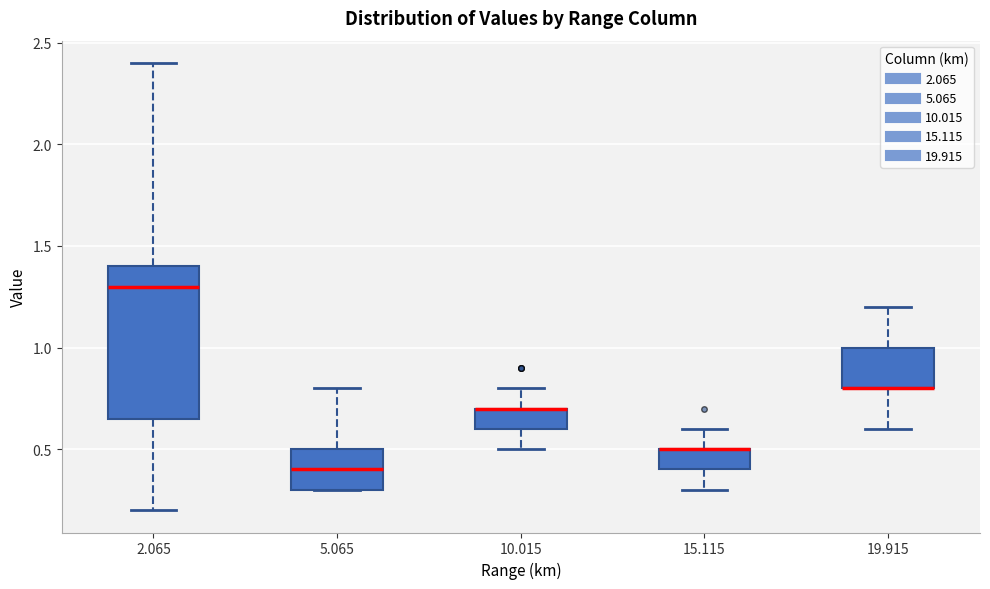

Which box is the tallest, from its lower edge to its upper edge?

2.065